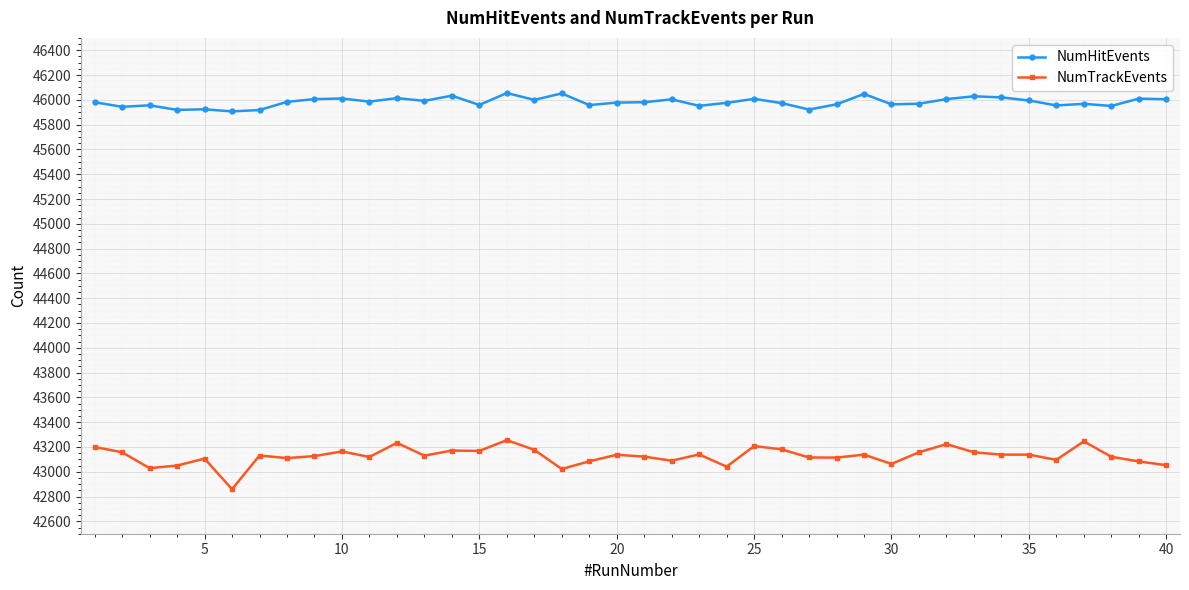

What is the difference between the maximum and second lowest values in the NumHitEvents series?

137